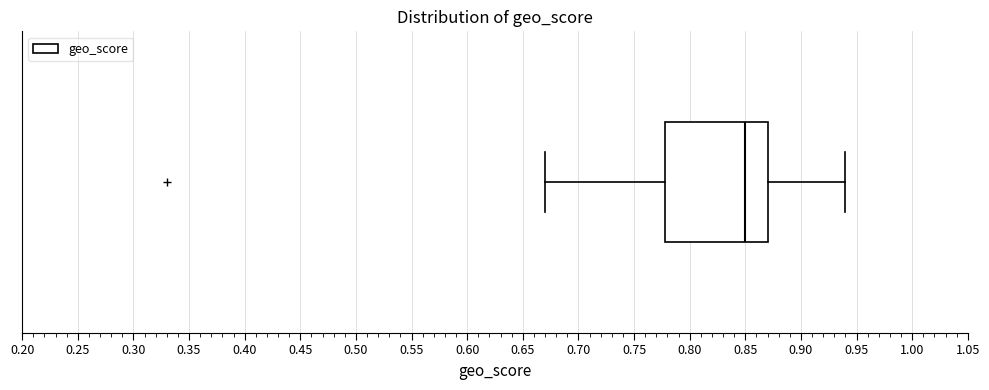

Read this box plot against the x-axis: the position of the median line, the range covered by the box, and the ends of both whiskers. The values are not printed on the chart, so give them approximately, as read against the axis.

median 0.85, box 0.78 to 0.87, whiskers 0.67 to 0.94